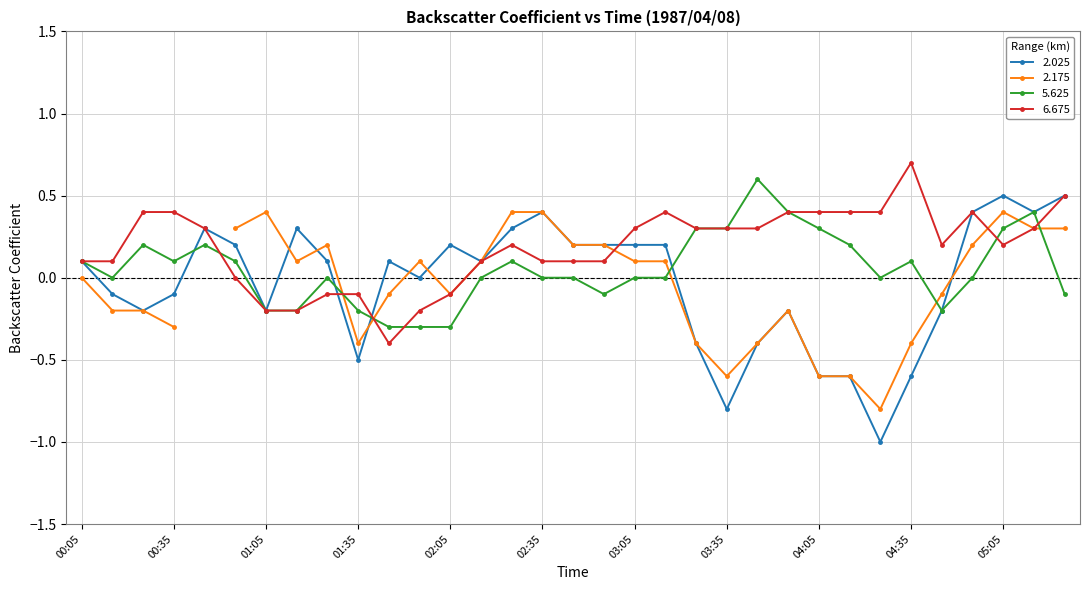

At which label does 2.025 first exceed 0?

00:05